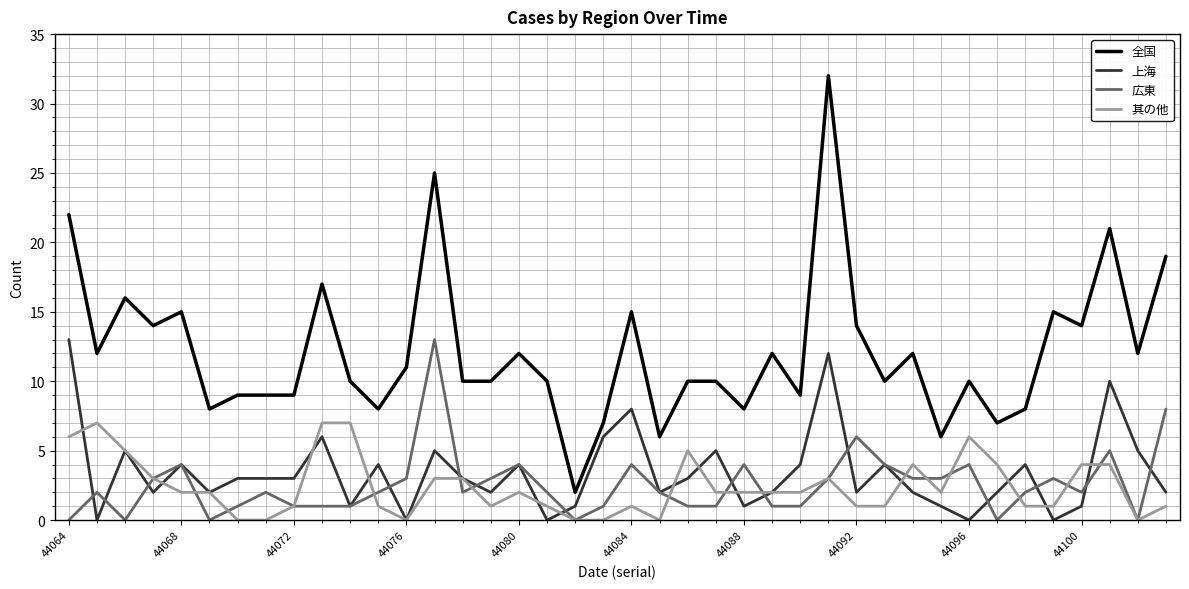

True or false: 全国 and 上海 intersect in this chart.

False